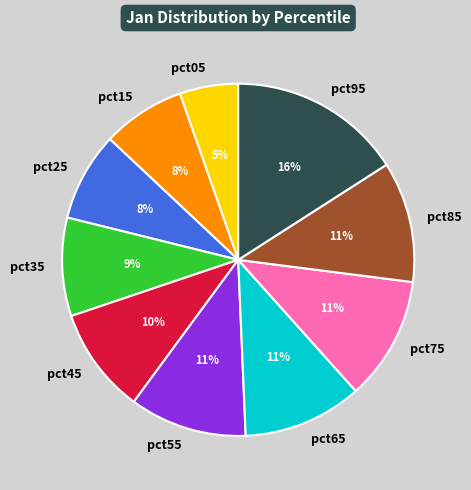

To the nearest percent, what is the combined percentage of pct75 and pct35?

20%